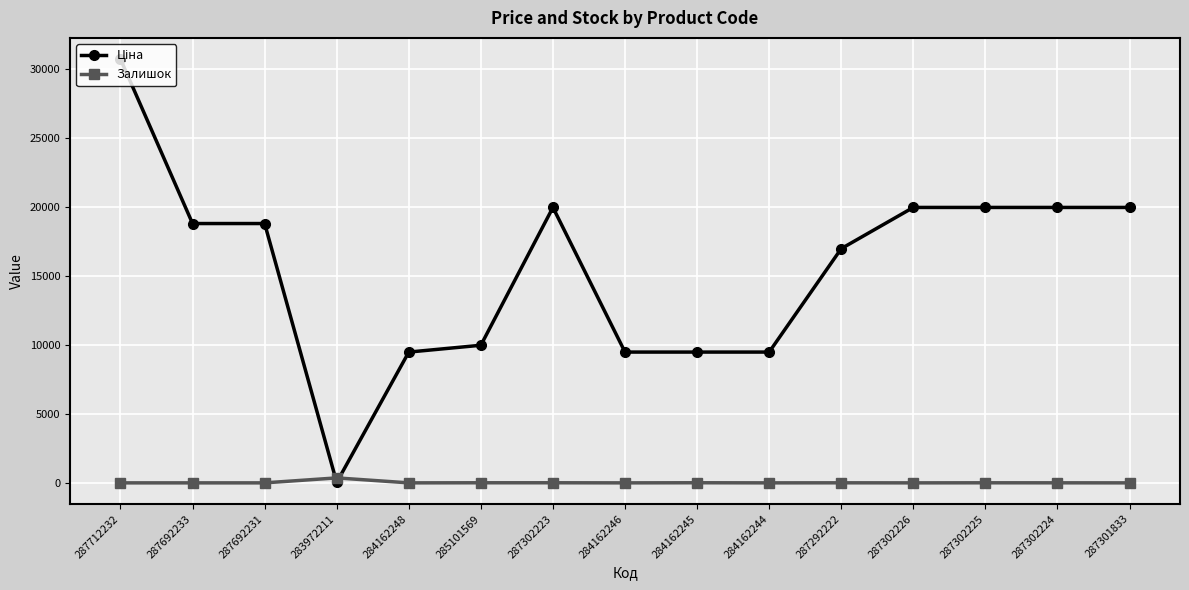

What is the spread (max minus min) of values at 284162246?

9480.1